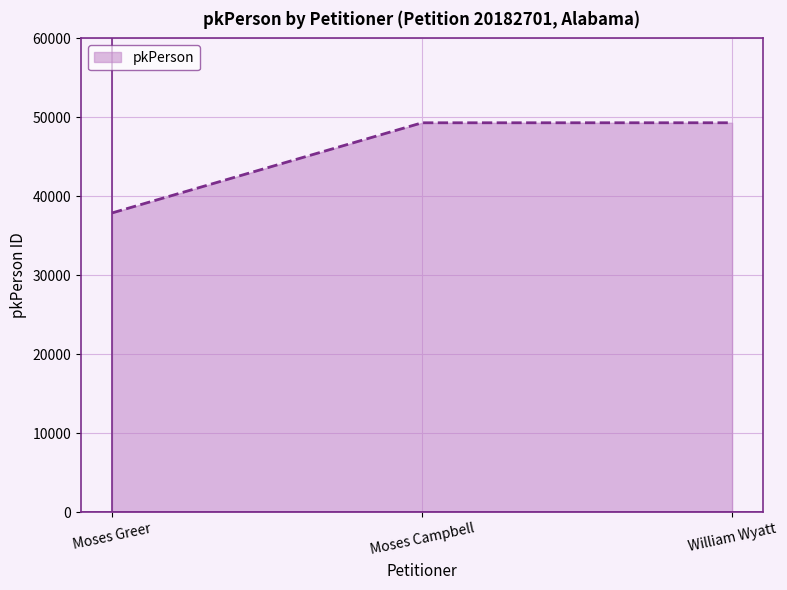

What is the smallest value displayed?

37889